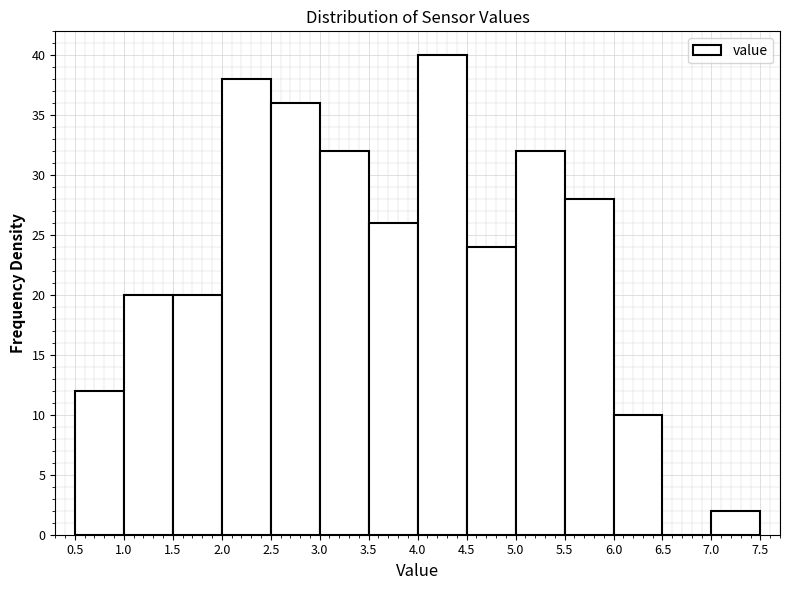

How tall is the bar that spans 6.0 to 6.5 on the x-axis? The values are not printed on the chart, so give them approximately, as read against the axis.

10